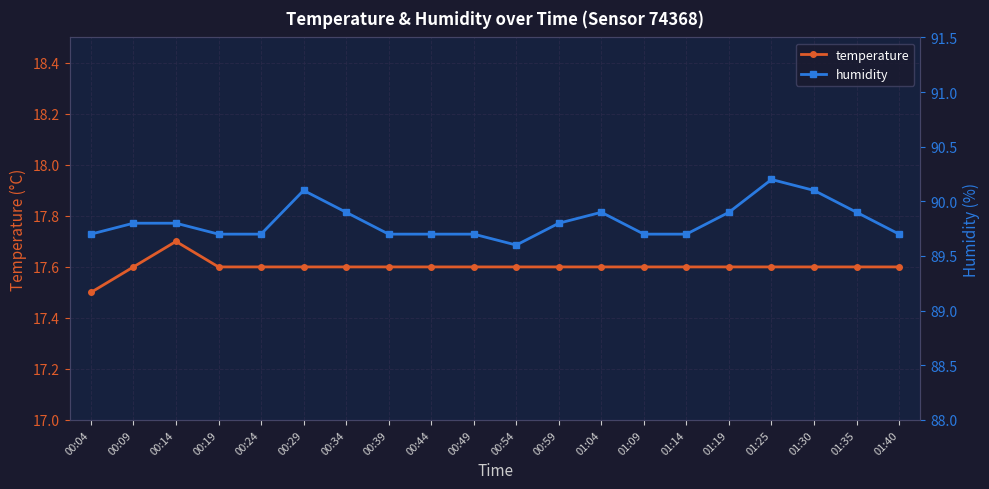

What is the value of the temperature point at the 15th from the left?

17.6